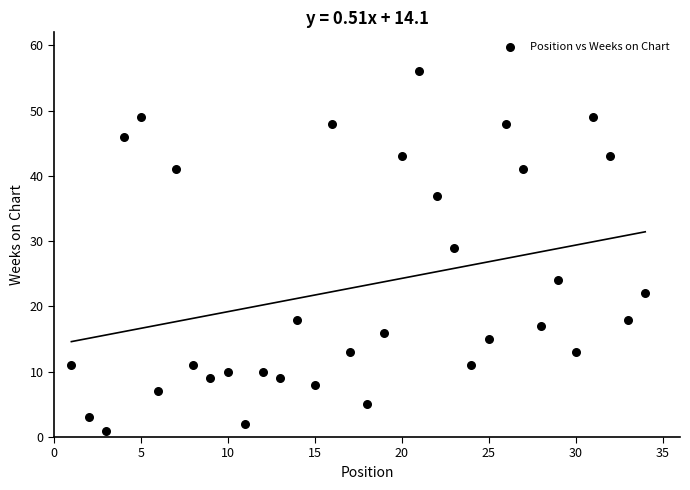

What Y value in the scatter plot is closest to 28?

29